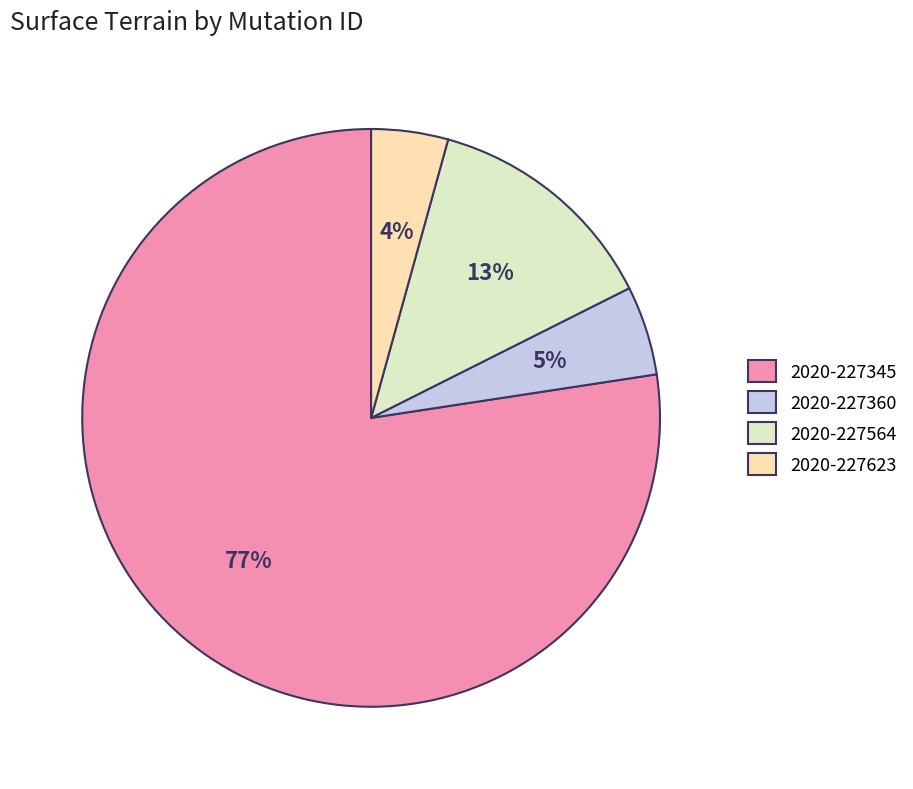

The 2020-227360 slice represents 5% of the pie. True or false?

True